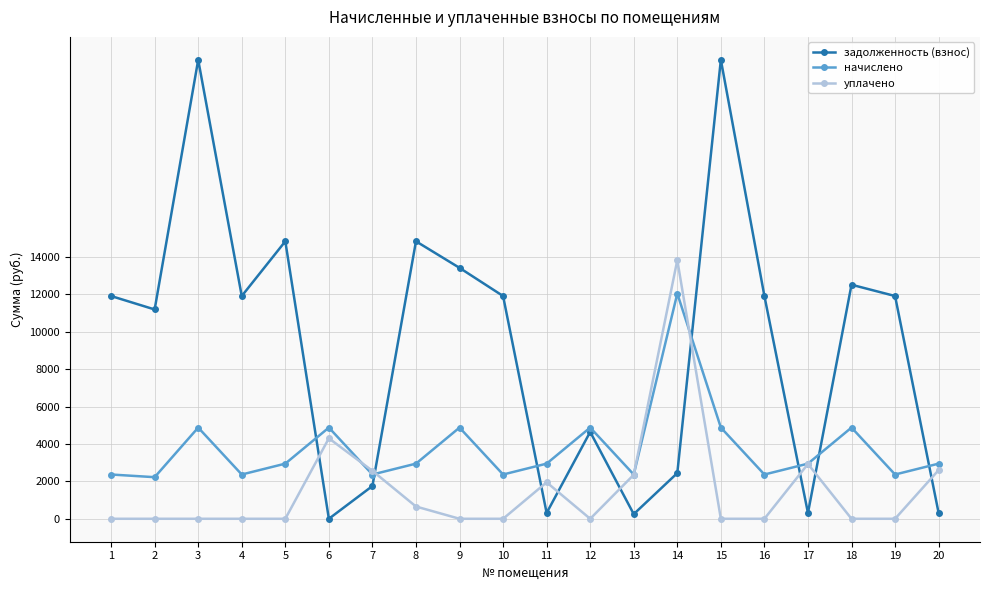

How many interior local peaks does the задолженность (взнос) series have?

6